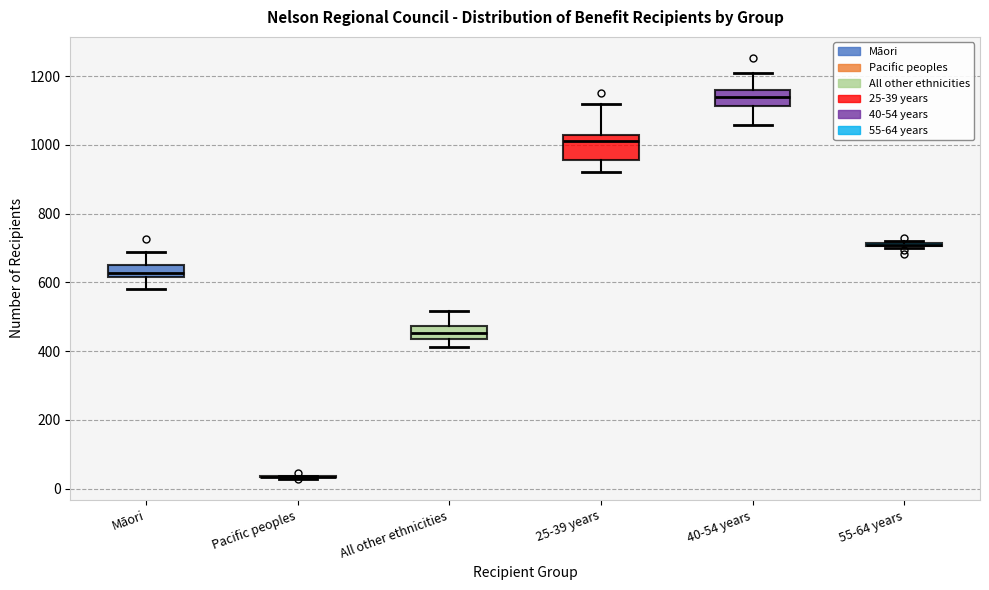

Where does the upper whisker of the box for 25-39 years end on the y-axis? The values are not printed on the chart, so give them approximately, as read against the axis.

1120